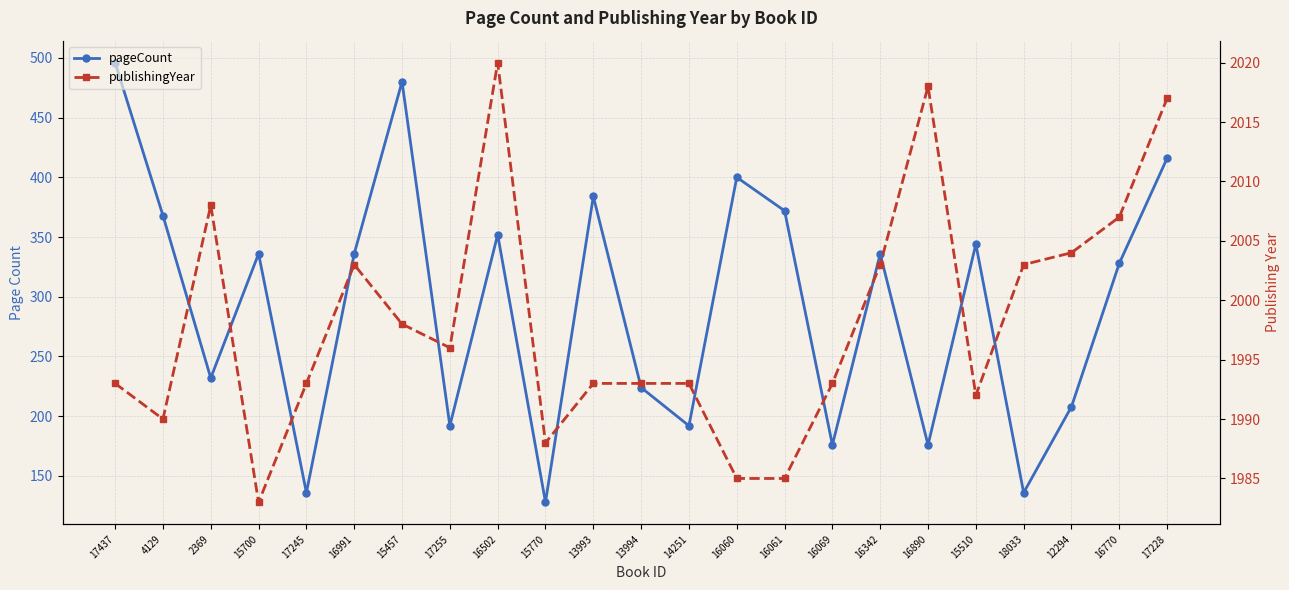

In publishingYear, how many points are lower than both neighbors (excluding endpoints)?

5